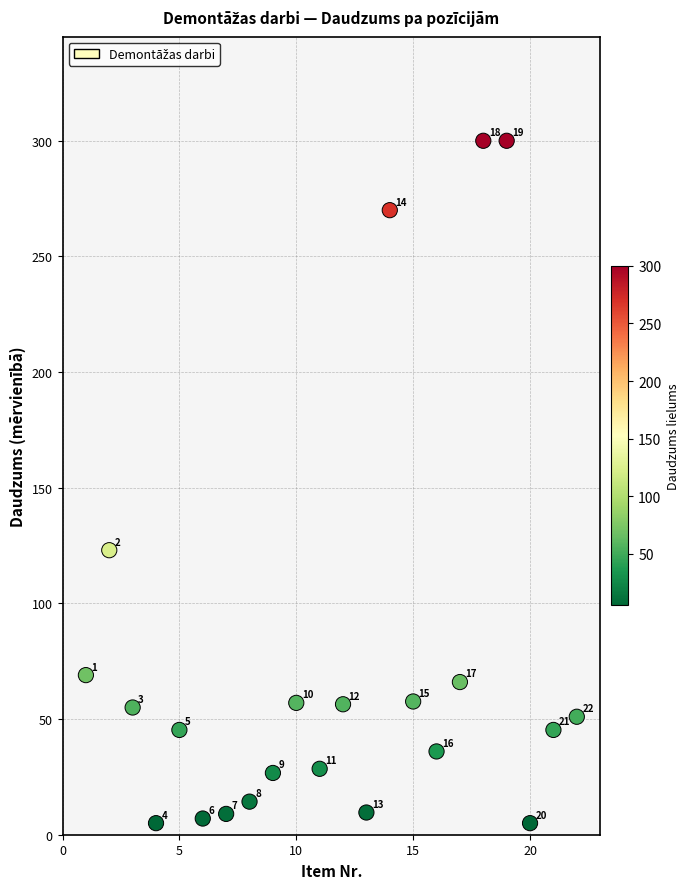

What Y value in the scatter plot is closest to 152?

123.0